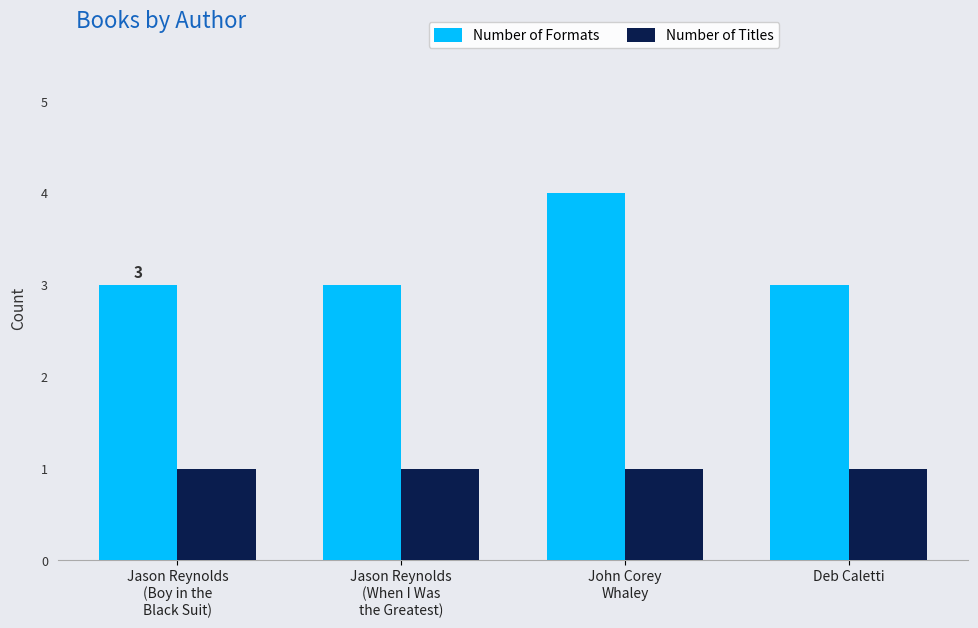

What is the label of the 4th bar from the left?

Deb Caletti